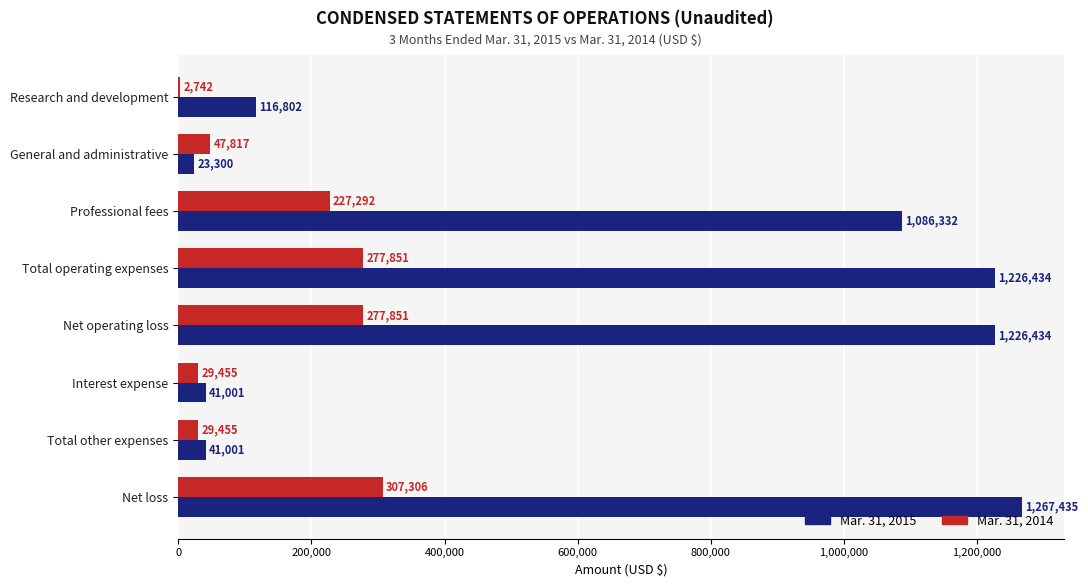

The Mar. 31, 2015 series shows 658305 at Professional fees. True or false?

False